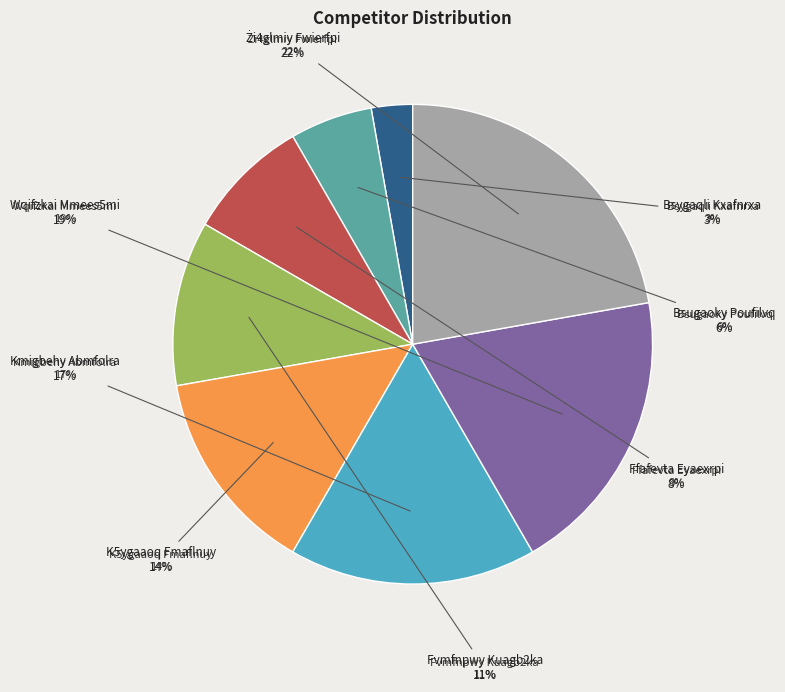

To the nearest percent, what is the combined percentage of Fvmfnpwy Kuagb2ka and Ffafevta Eyaexrpi?

19%